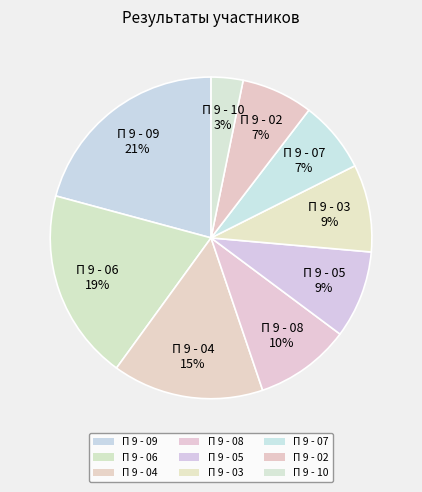

Approximately how many times larger is the value at П 9 - 07 compared to П 9 - 03?

0.8